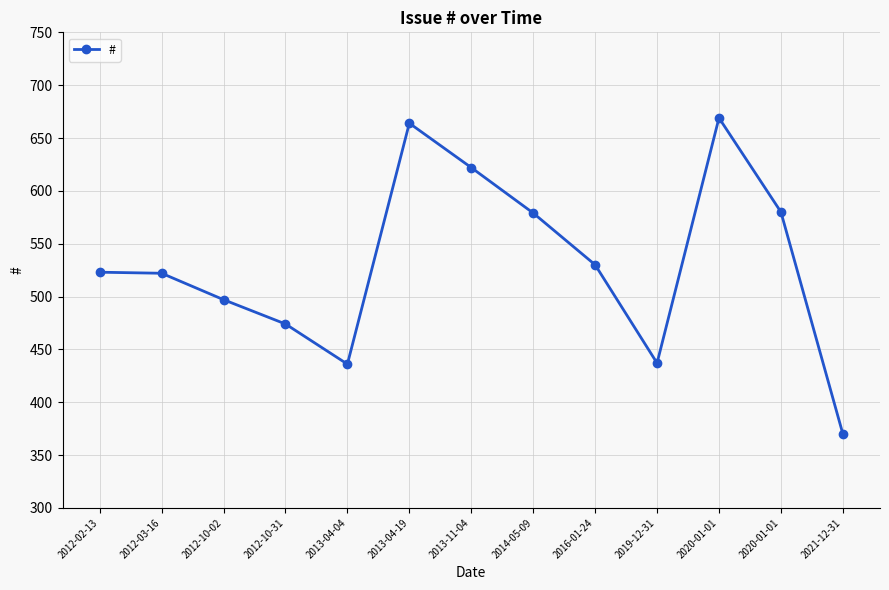

What is the approximate value at 2012-03-16, to the nearest 10?

520